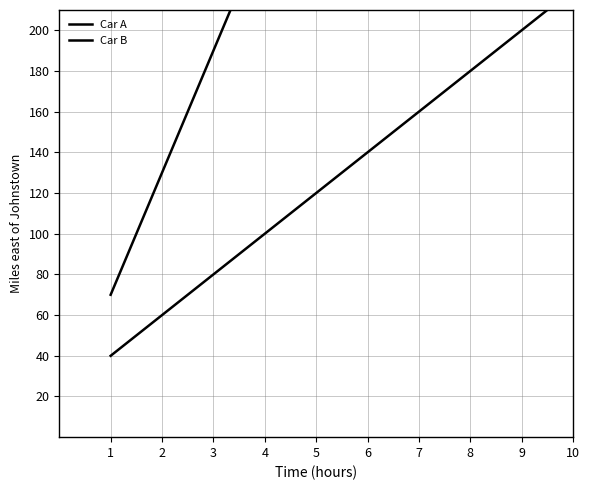

What is the value of the Car B point at the 4th from the left?

100